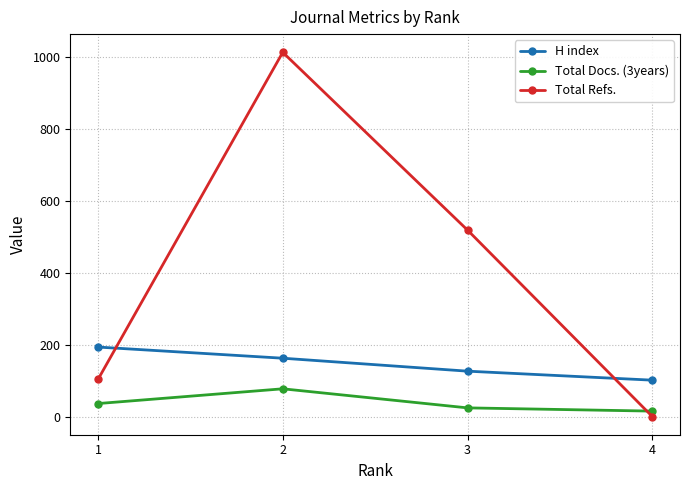

At how many categories does at least one series exceed 870?

1